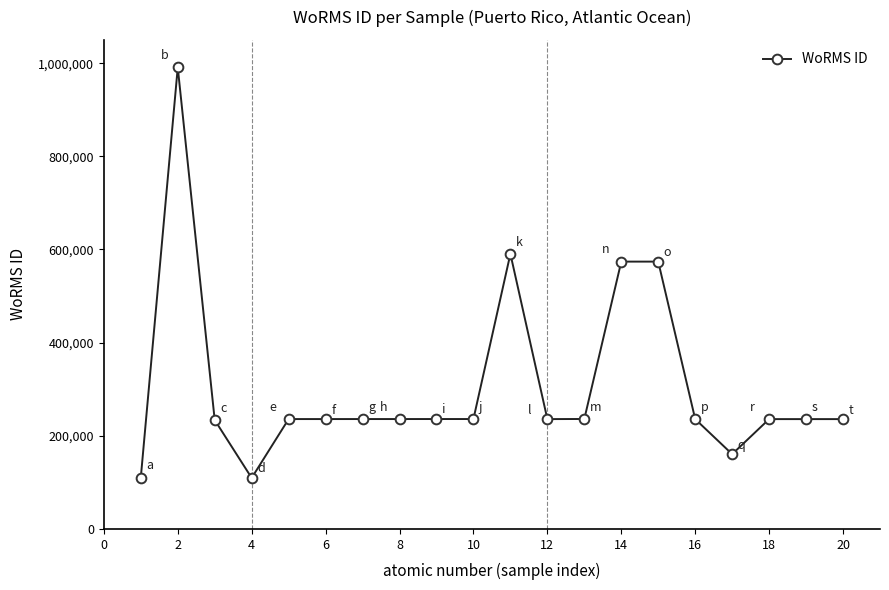

How many lines are shown in the chart?

1